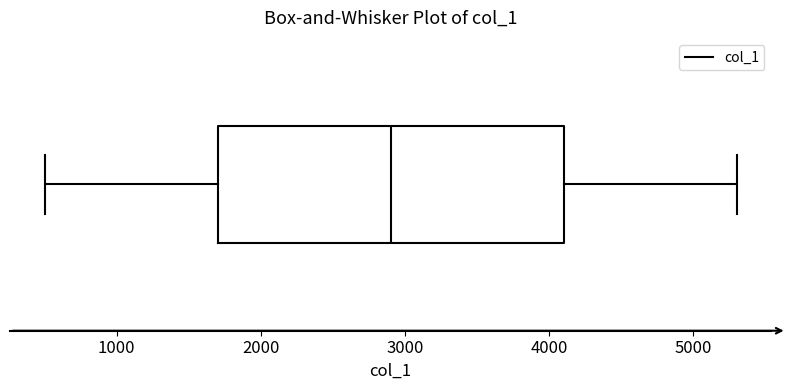

Read this box plot against the x-axis: the position of the median line, the range covered by the box, and the ends of both whiskers. The values are not printed on the chart, so give them approximately, as read against the axis.

median 2900, box 1700 to 4100, whiskers 500 to 5300